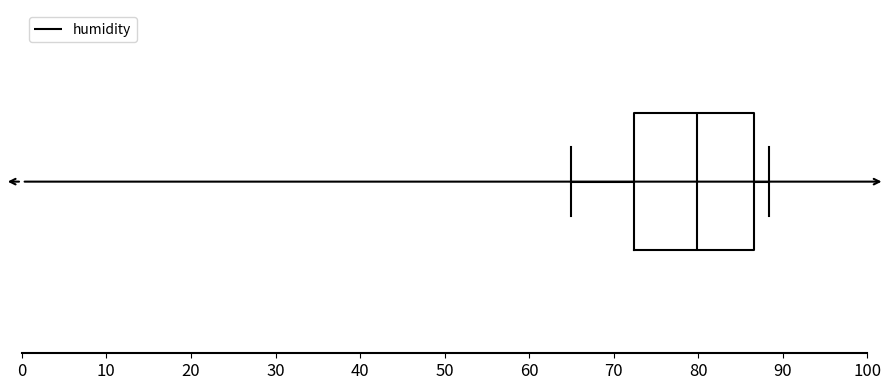

Transcribe this box plot: give where the median line is, the range the box spans, and where the two whiskers end, as read against the x-axis. The values are not printed on the chart, so give them approximately, as read against the axis.

median 80, box 72 to 87, whiskers 65 to 88